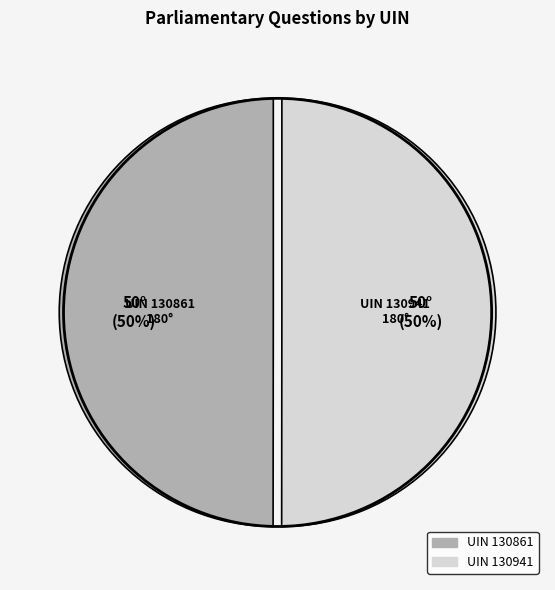

To the nearest percent, what is the combined percentage of UIN 130861 and UIN 130941?

100%